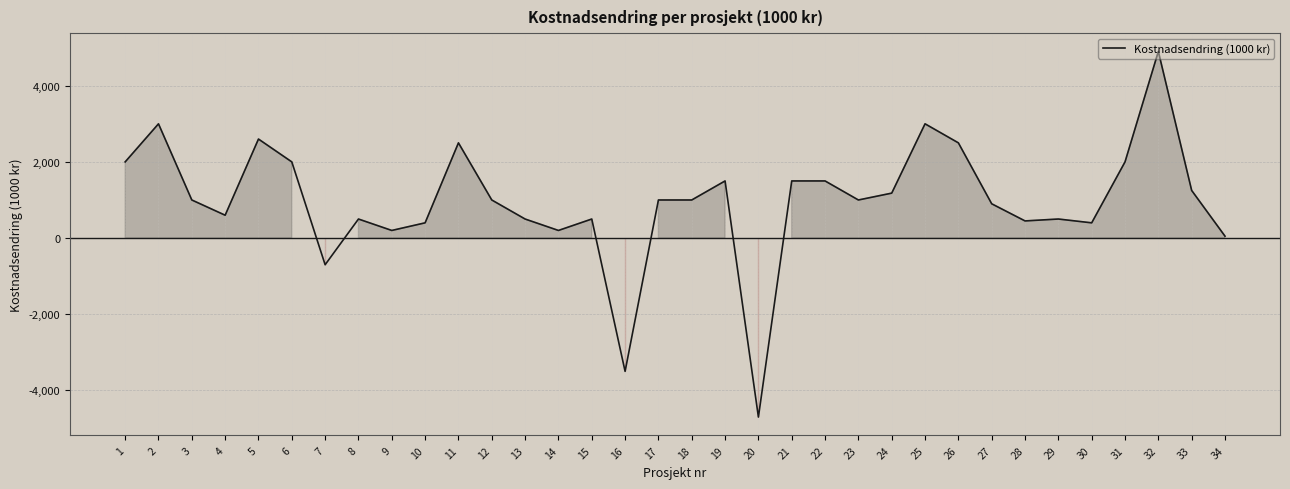

At which category does the chart reach its minimum across all series?

20